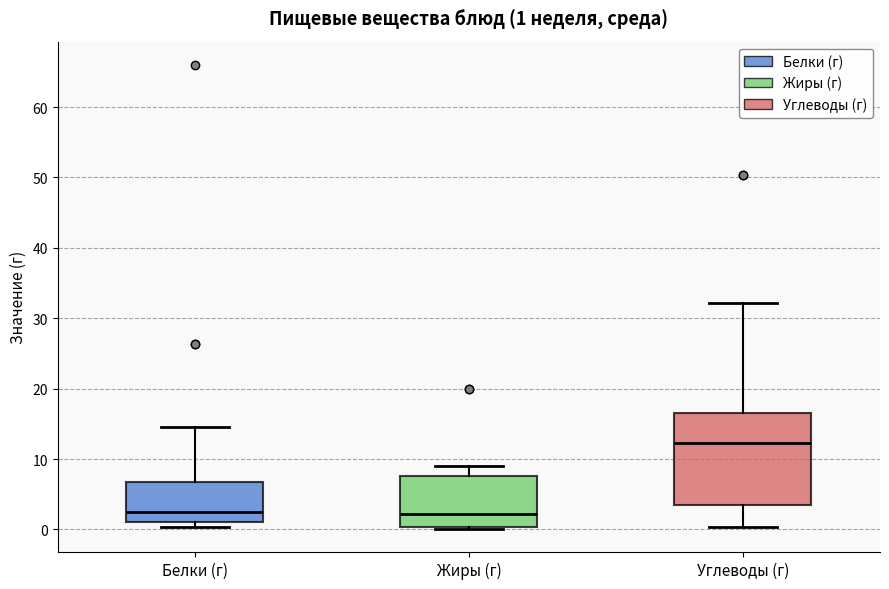

Which box is the tallest, from its lower edge to its upper edge?

Углеводы (г)